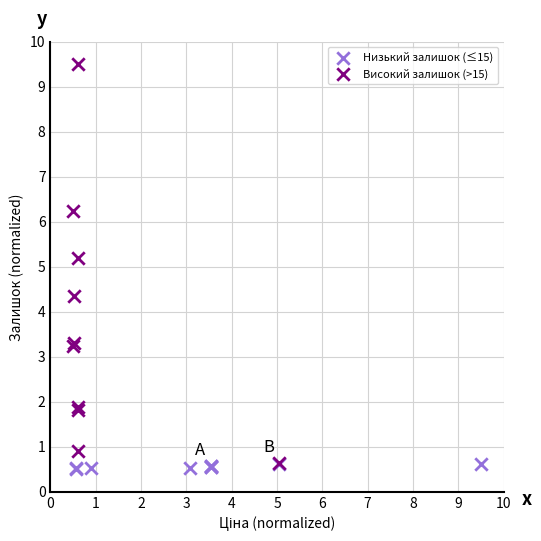

Which series reaches the maximum Y coordinate?

Високий залишок (>15)